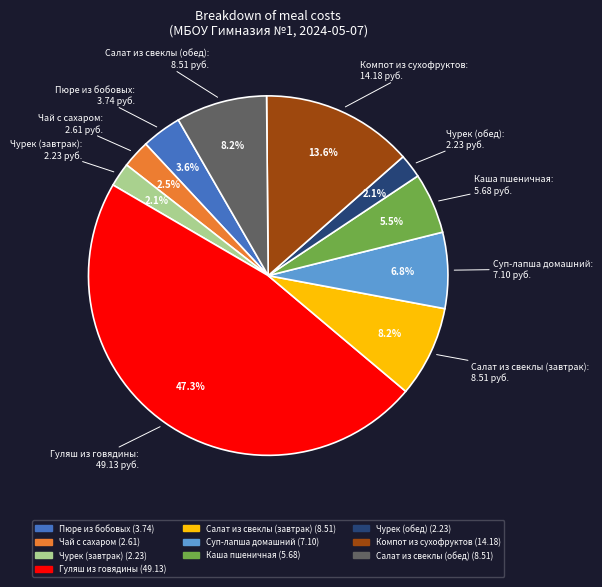

True or false: Гуляш из говядины accounts for 61% of the total.

False